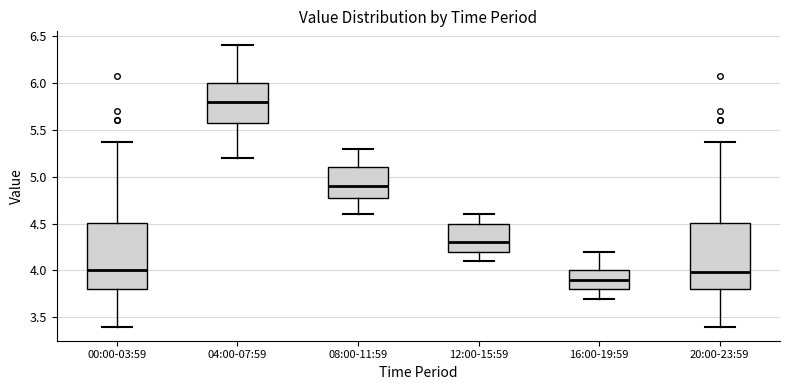

Where is the lower edge of the box for 08:00-11:59 on the y-axis? The values are not printed on the chart, so give them approximately, as read against the axis.

4.80